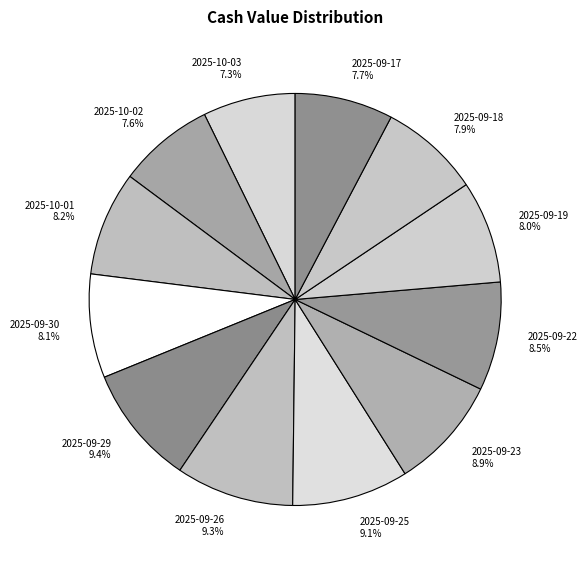

Do 2025-09-23 and 2025-10-02 together represent more than half of the pie?

No